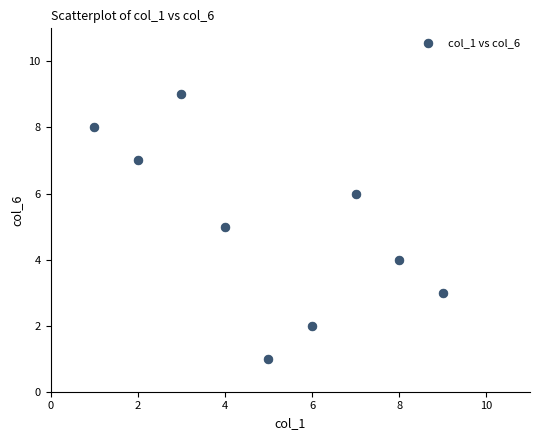

What is the average X value?

5